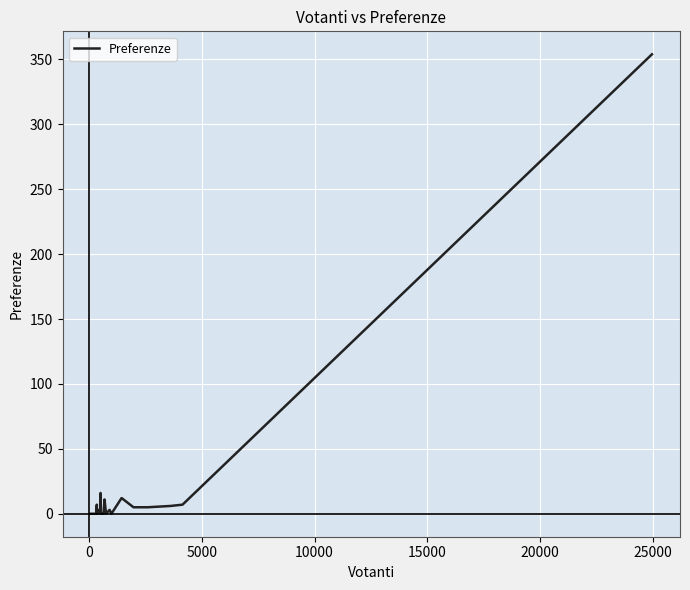

What is the sum of all values?

443